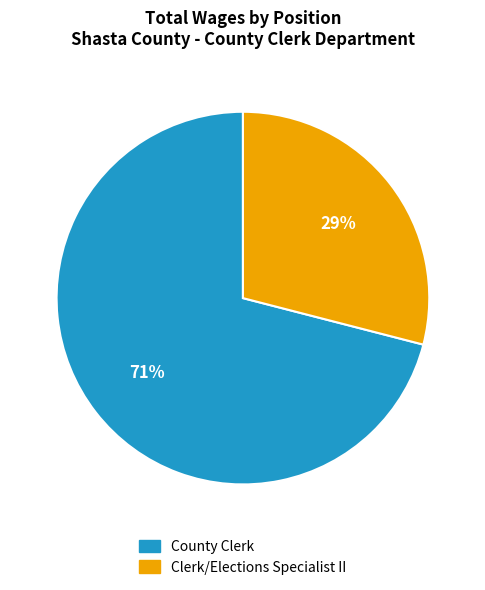

What percentage is the County Clerk slice, to the nearest percent?

71%